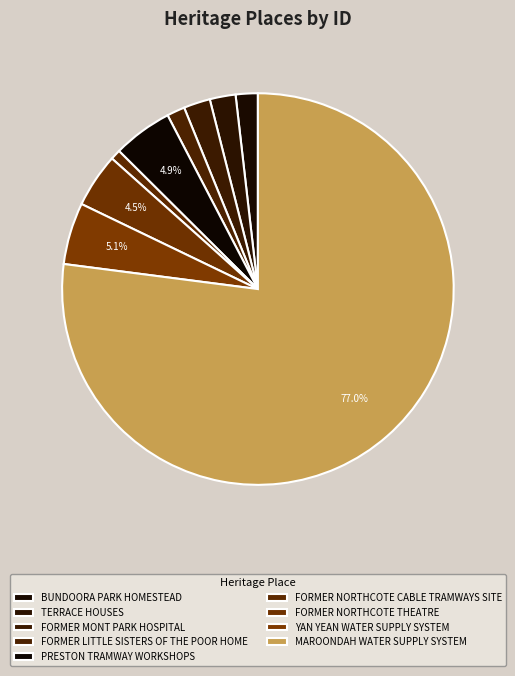

To the nearest percent, what is the difference between the FORMER NORTHCOTE CABLE TRAMWAYS SITE and FORMER LITTLE SISTERS OF THE POOR HOME slice percentages?

1%